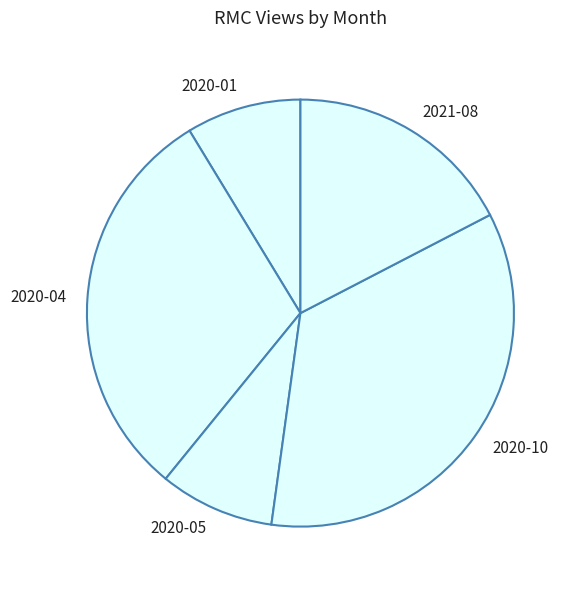

Which slice is the largest?

2020-10